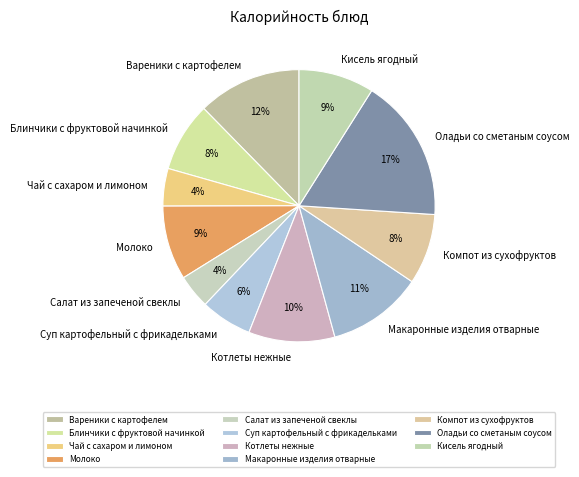

Which category has the biggest portion of the pie?

Оладьи со сметаным соусом